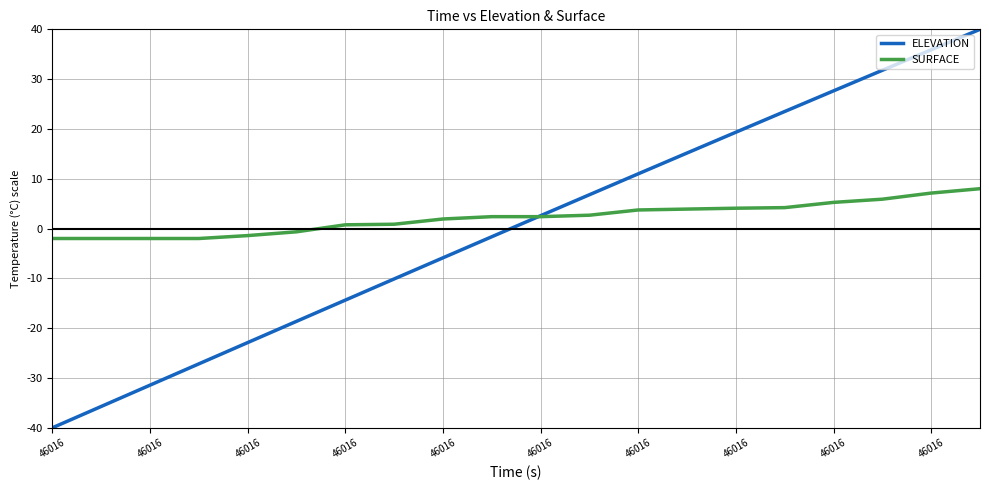

Rank the series by their maximum value, from highest to lowest.

ELEVATION, SURFACE